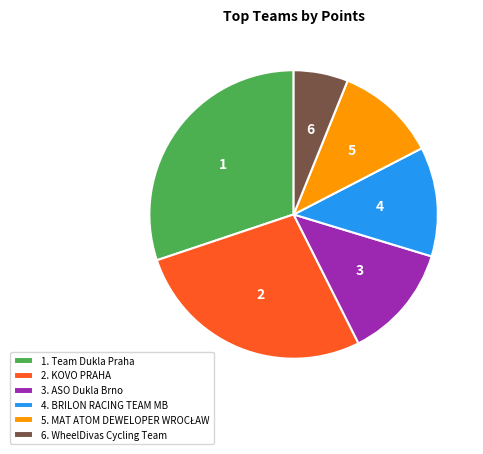

Which has a higher value, 2. KOVO PRAHA or 3. ASO Dukla Brno?

2. KOVO PRAHA